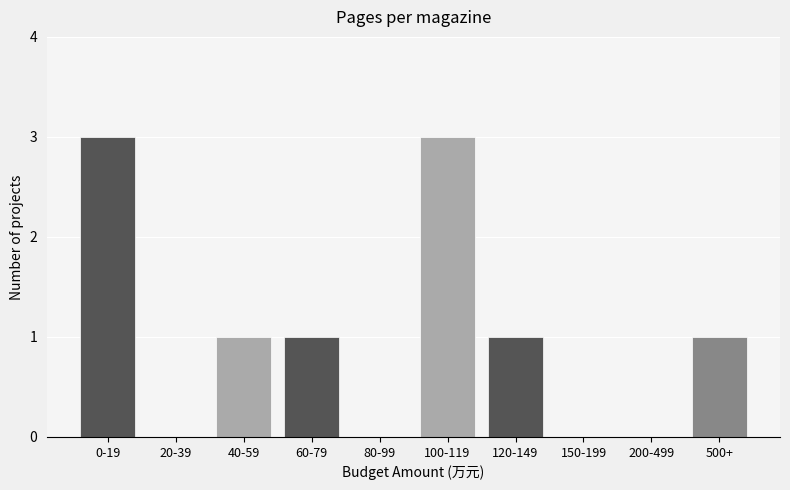

Reading left to right, extract all data points from this chart.

0-19=3	20-39=0	40-59=1	60-79=1	80-99=0	100-119=3	120-149=1	150-199=0	200-499=0	500+=1